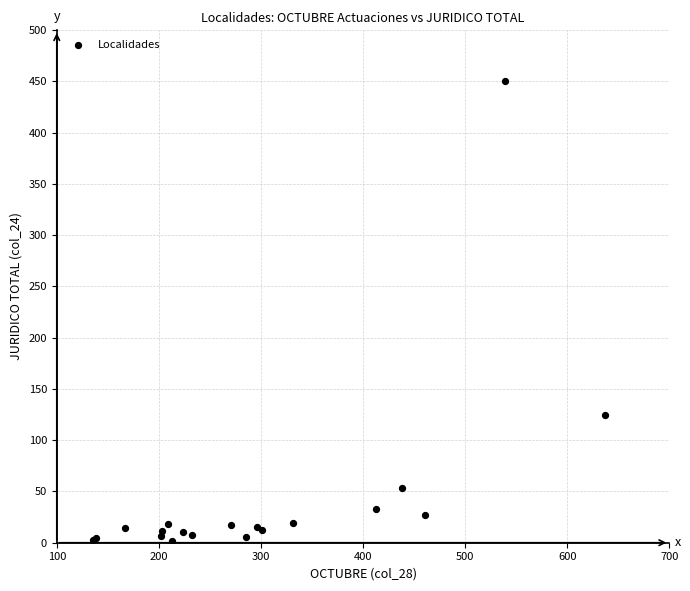

What Y value in the scatter plot is closest to 226?

125